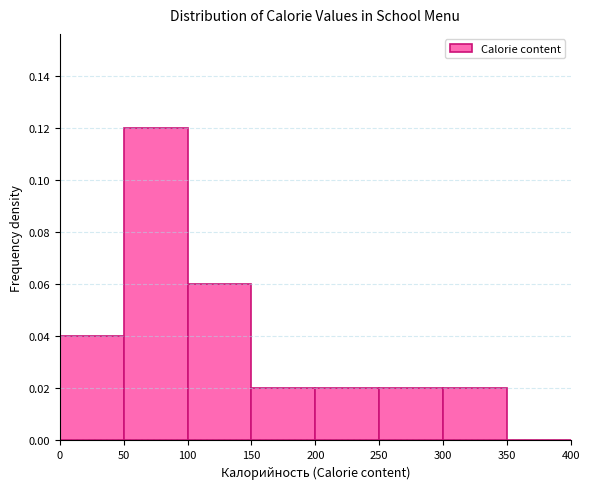

How tall is the bar that spans 50 to 100 on the x-axis? The values are not printed on the chart, so give them approximately, as read against the axis.

0.12